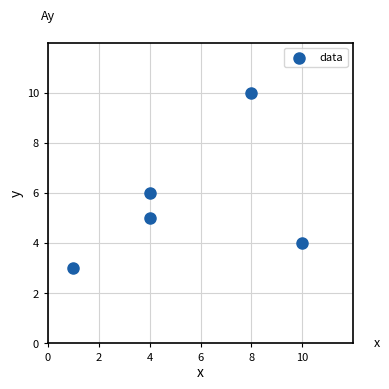

What is the range of X values (max minus min)?

9